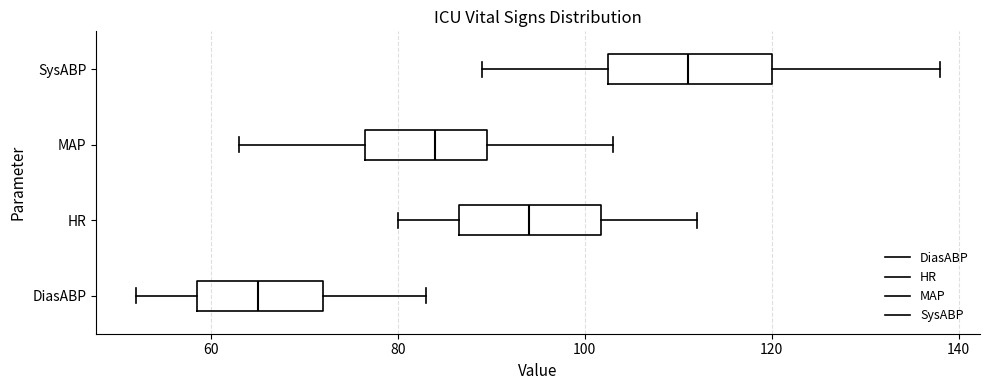

Where is the left edge of the box for HR on the x-axis? The values are not printed on the chart, so give them approximately, as read against the axis.

86